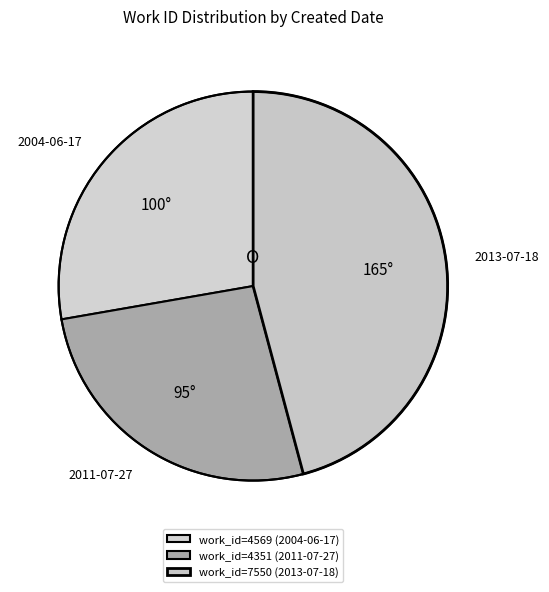

Rank the categories by value from highest to lowest.

2013-07-18, 2004-06-17, 2011-07-27